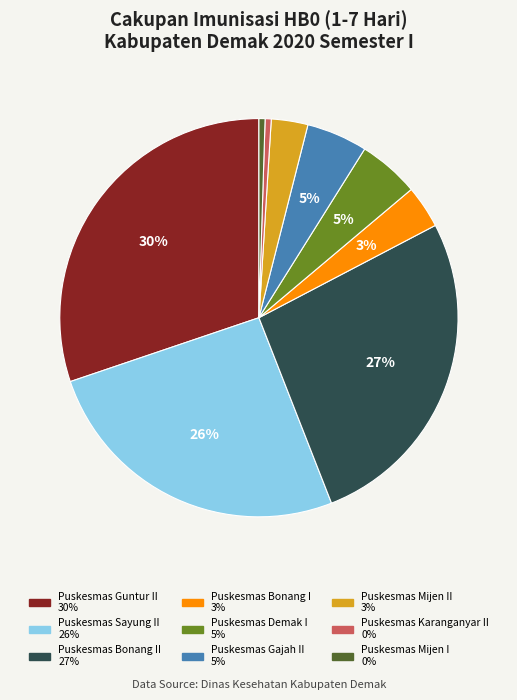

Does any single category account for the majority?

No